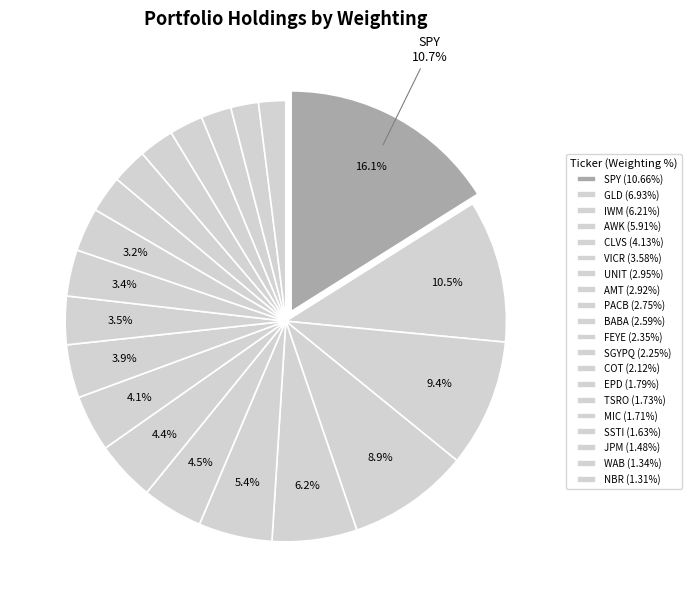

What is the ratio of the value at VICR to the value at IWM?

0.6